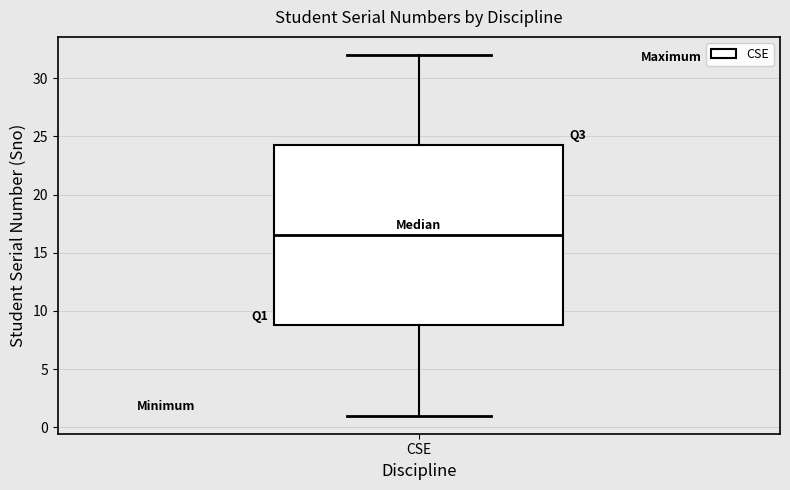

Read this box plot against the y-axis: the position of the median line, the range covered by the box, and the ends of both whiskers. The values are not printed on the chart, so give them approximately, as read against the axis.

median 16.5, box 9.0 to 24.5, whiskers 1.0 to 32.0